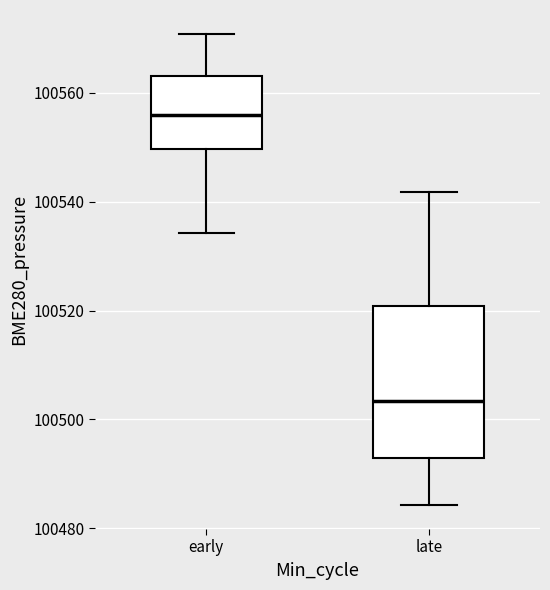

Reading left to right, transcribe this box plot: for each box, give where its median line is, the range the box spans, and where its two whiskers end, as read against the y-axis. The values are not printed on the chart, so give them approximately, as read against the axis.

early: median 100556, box 100550 to 100564, whiskers 100534 to 100570
late: median 100504, box 100492 to 100520, whiskers 100484 to 100542